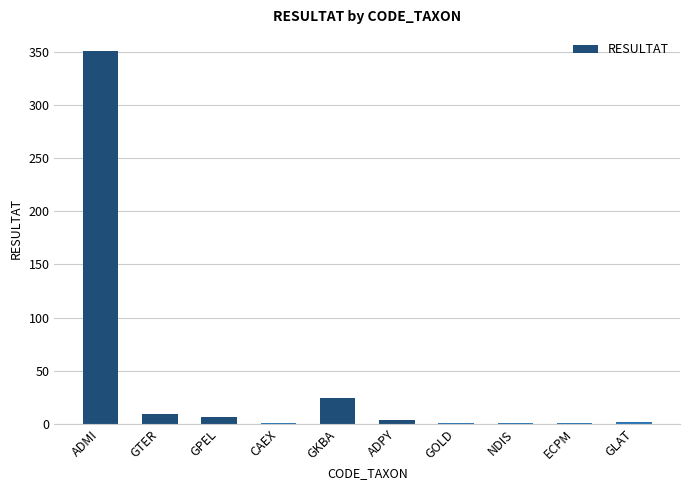

What is the sum of all values?

400